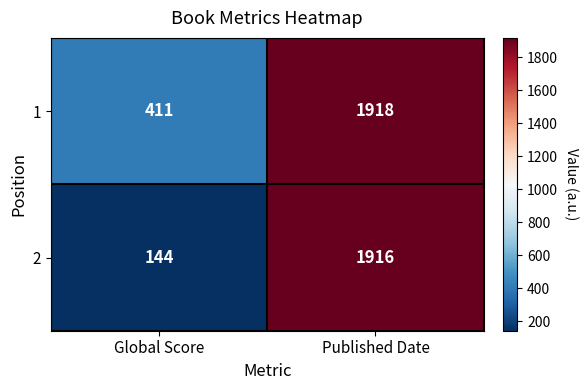

Rank the series by their maximum value, from highest to lowest.

1, 2